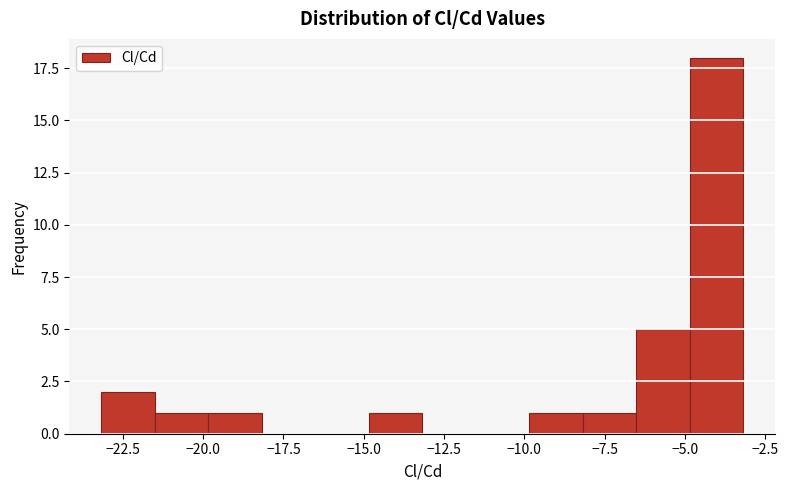

Read against the x-axis, roughly where is the centre of the tallest bar?

-4.0